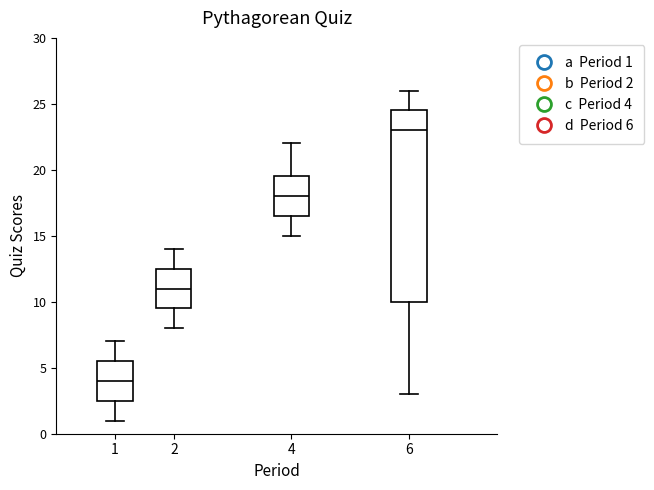

Which box is the tallest, from its lower edge to its upper edge?

6